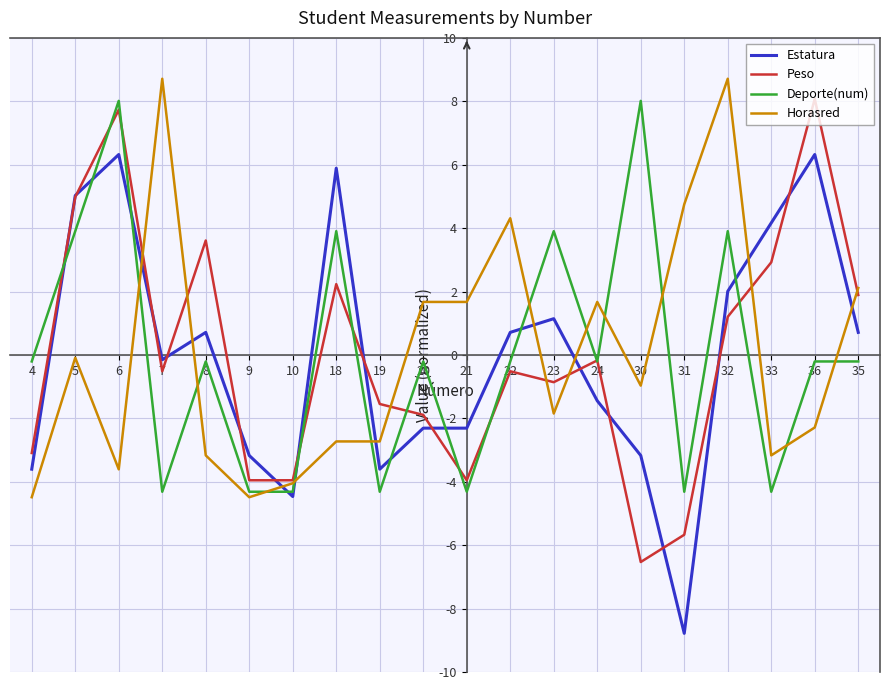

How many distinct data groups are displayed?

4